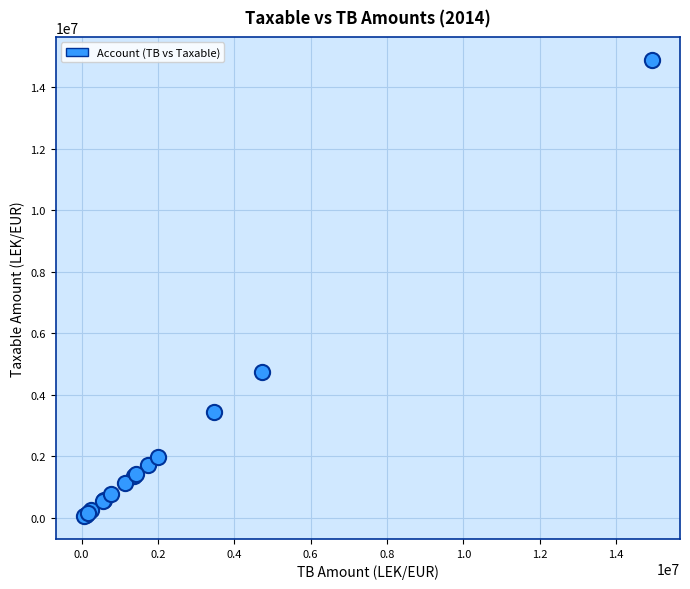

What Y value in the scatter plot is closest to 7474836?

4731146.9